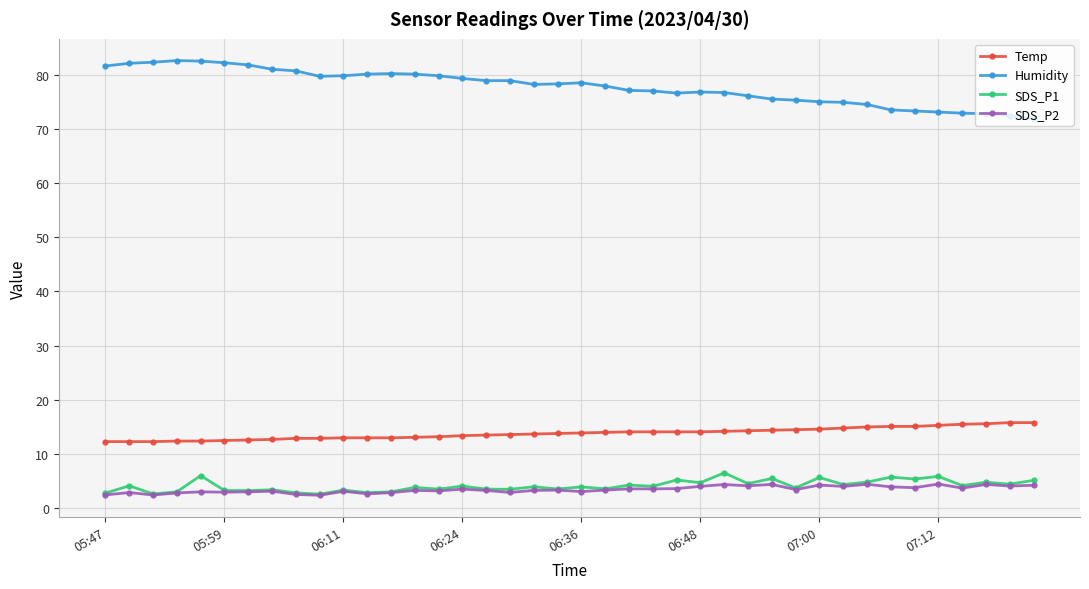

True or false: SDS_P1 has more than 1 interior local peaks.

True